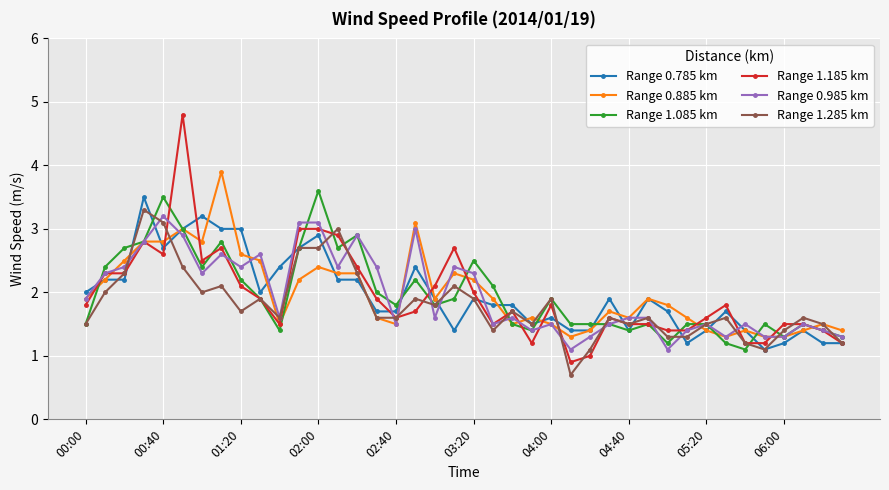

What is the value of the Range 1.285 km point at the 37th from the left?

1.4